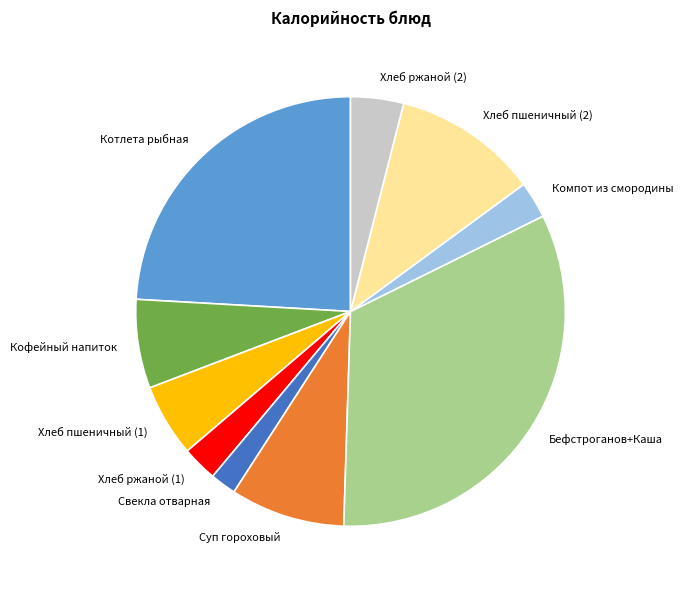

Between Хлеб ржаной (2) and Котлета рыбная, which is larger?

Котлета рыбная